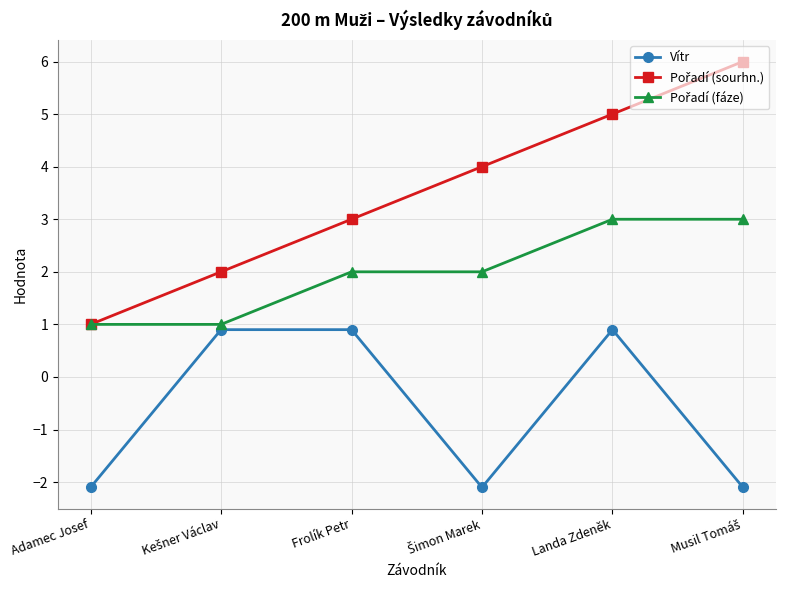

What value does the Vítr series have at Frolík Petr?

0.9